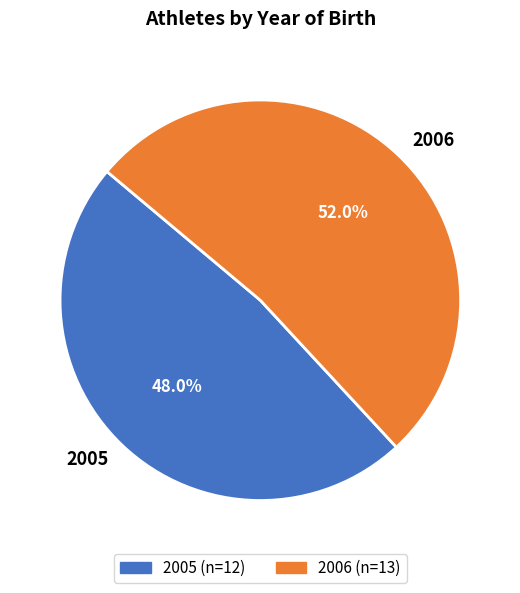

What percentage do 2005 and 2006 together represent?

100.0%